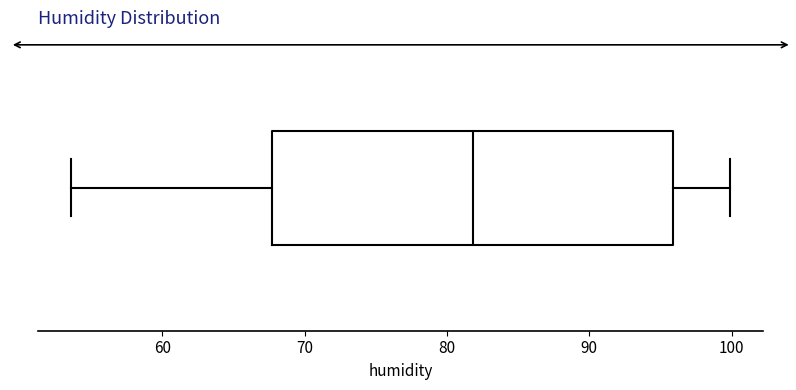

Read this box plot against the x-axis: the position of the median line, the range covered by the box, and the ends of both whiskers. The values are not printed on the chart, so give them approximately, as read against the axis.

median 82, box 68 to 96, whiskers 54 to 100